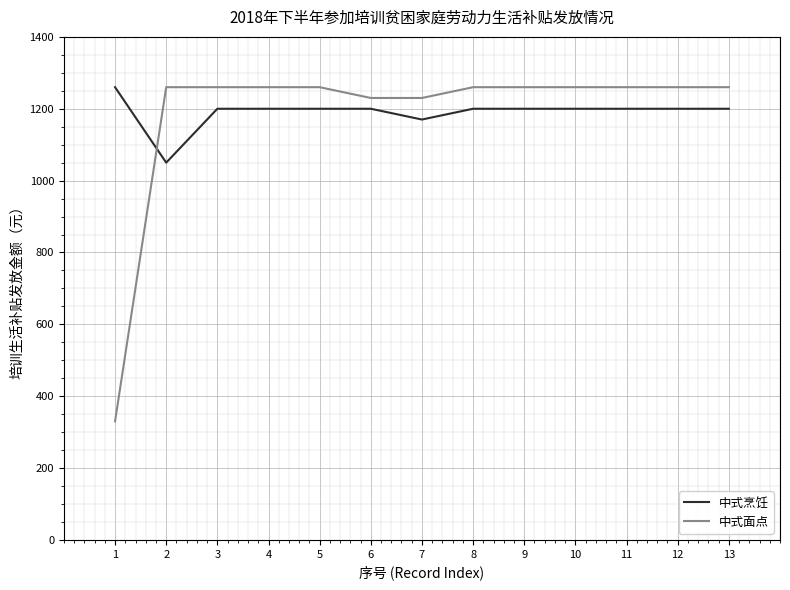

Which series changed the most between 1 and 2?

中式面点